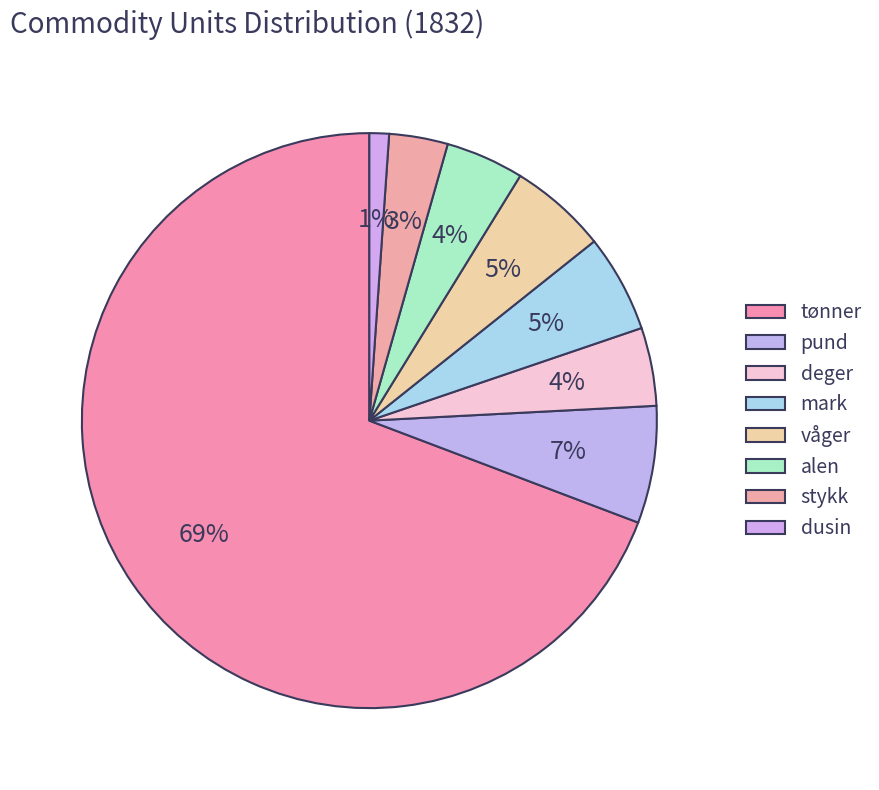

What is the largest slice in the pie chart?

tønner